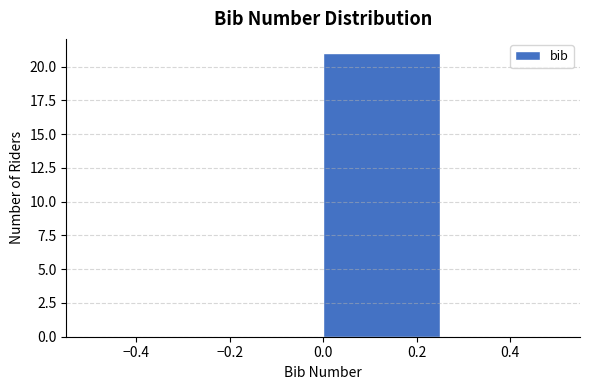

Reading left to right, transcribe this chart: for each bar, give the range it covers on the x-axis and its height. The values are not printed on the chart, so give them approximately, as read against the axis.

-0.50 to -0.25: 0
-0.25 to 0.00: 0
0.00 to 0.25: 21
0.25 to 0.50: 0